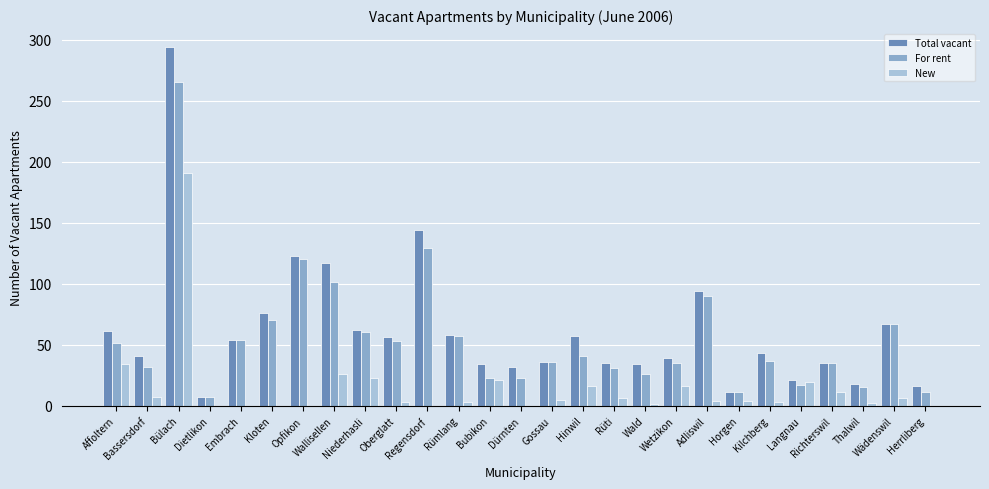

Count the number of data series in this chart.

3